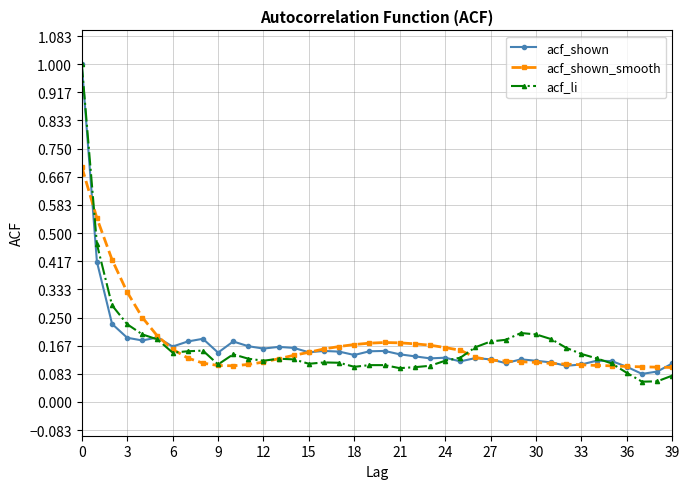

What is the greatest value displayed?

1.0